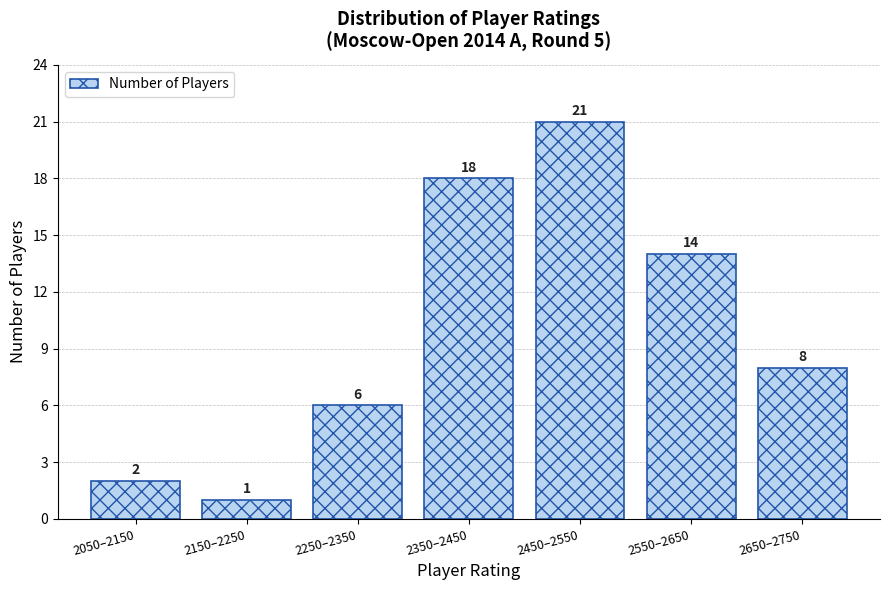

Reading left to right, transcribe all the data shown in this chart.

2050–2150=2	2150–2250=1	2250–2350=6	2350–2450=18	2450–2550=21	2550–2650=14	2650–2750=8